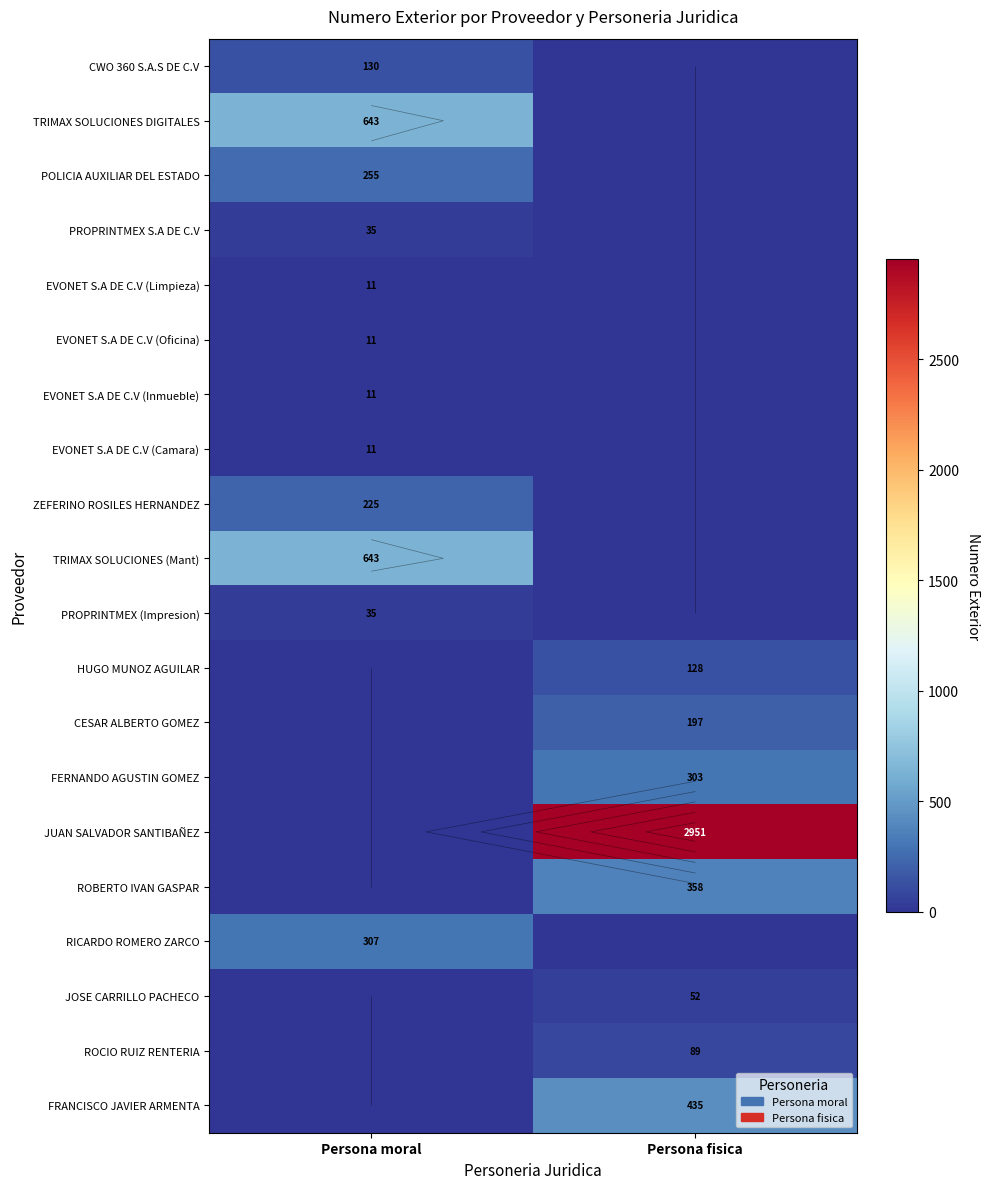

At which category is the sum across all series the highest?

Persona fisica